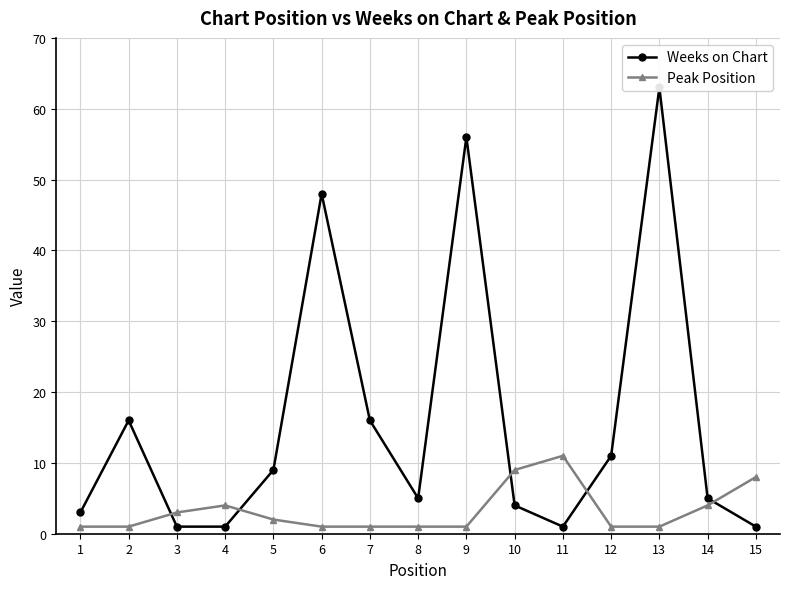

At which label is Peak Position closest to 6?

4